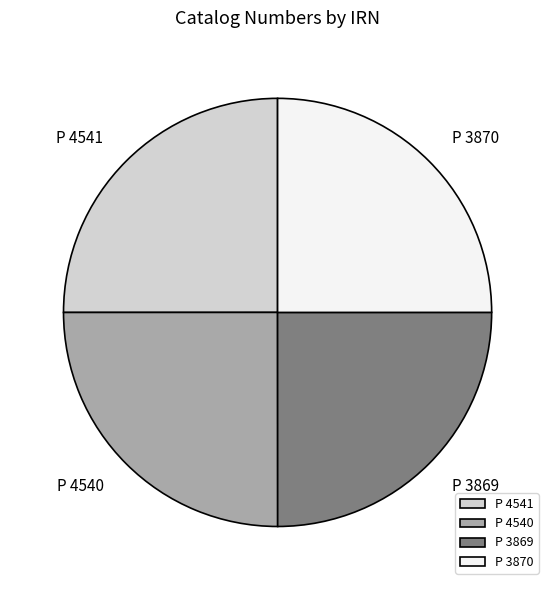

Is it true that P 3870 is 25% of the pie?

True